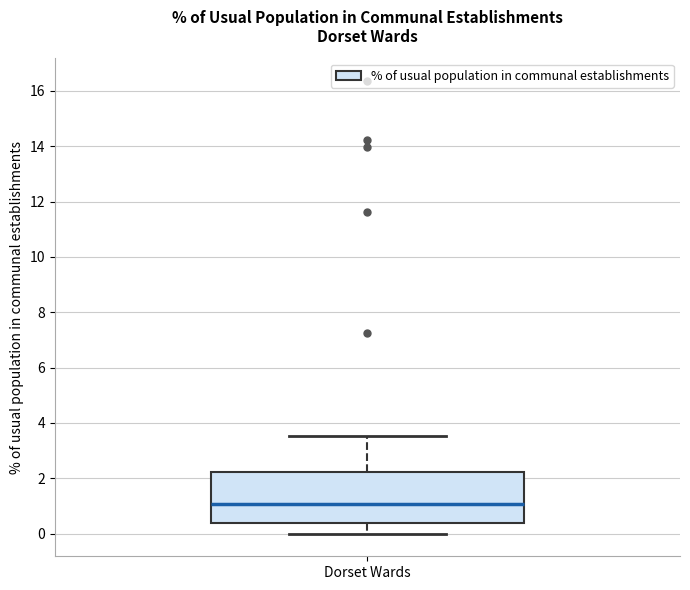

Transcribe this box plot: give where the median line is, the range the box spans, and where the two whiskers end, as read against the y-axis. The values are not printed on the chart, so give them approximately, as read against the axis.

median 1.0, box 0.4 to 2.2, whiskers 0.0 to 3.6